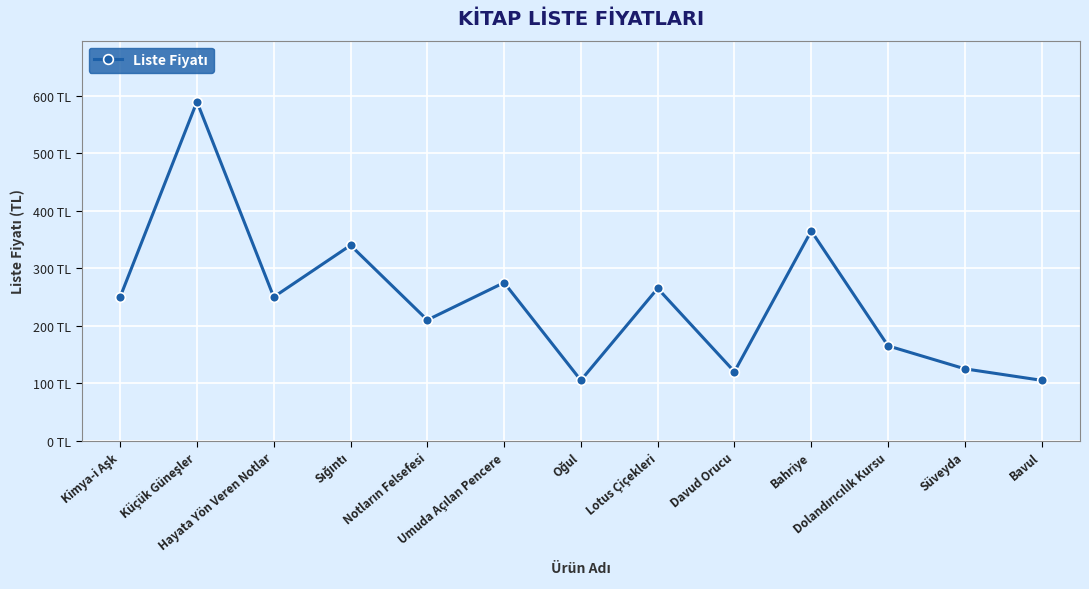

The value at Davud Orucu is 174. True or false?

False